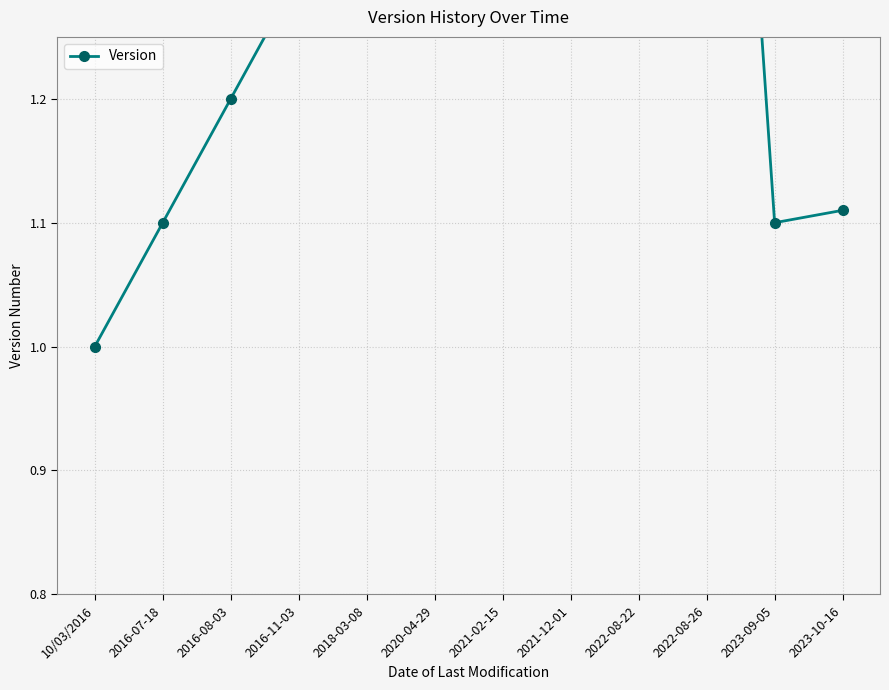

Count the number of data series in this chart.

1